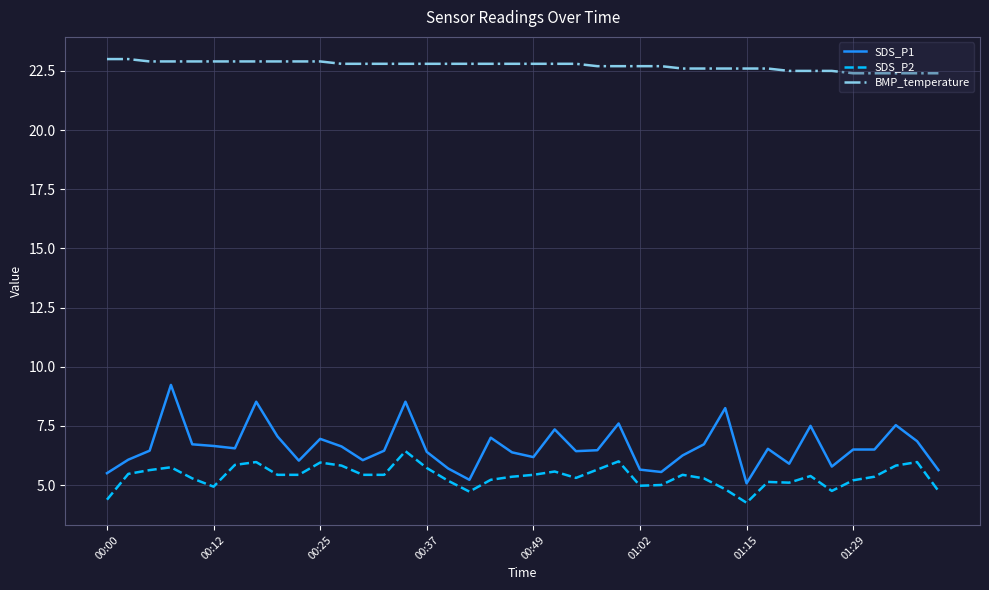

What is the minimum value for SDS_P1?

5.1